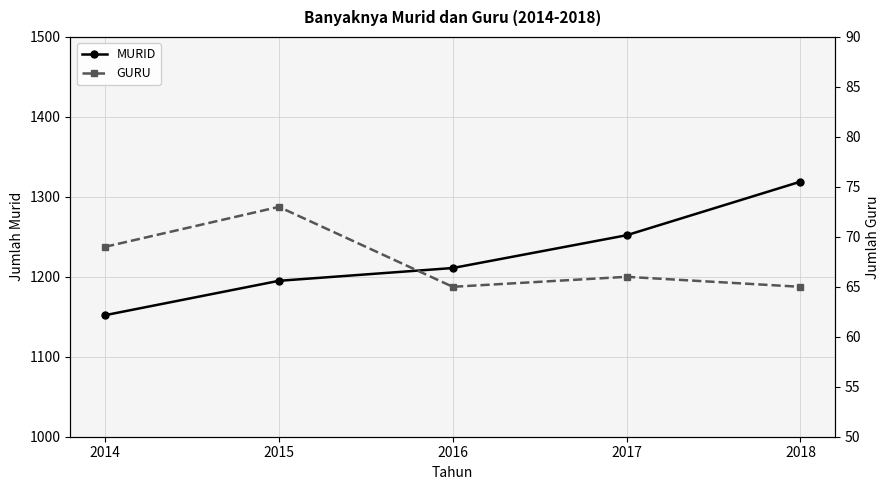

What is the value of the GURU point at the 2nd from the left?

73